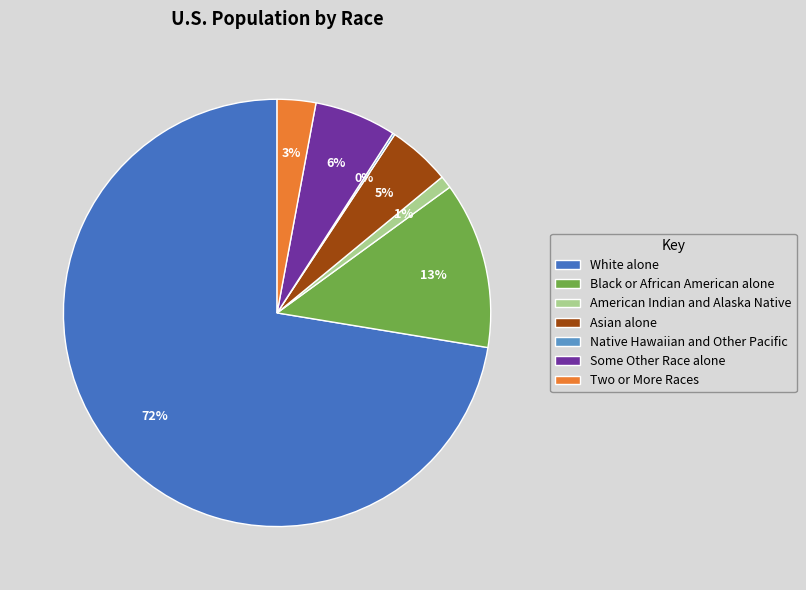

Between Some Other Race alone and White alone, which is larger?

White alone